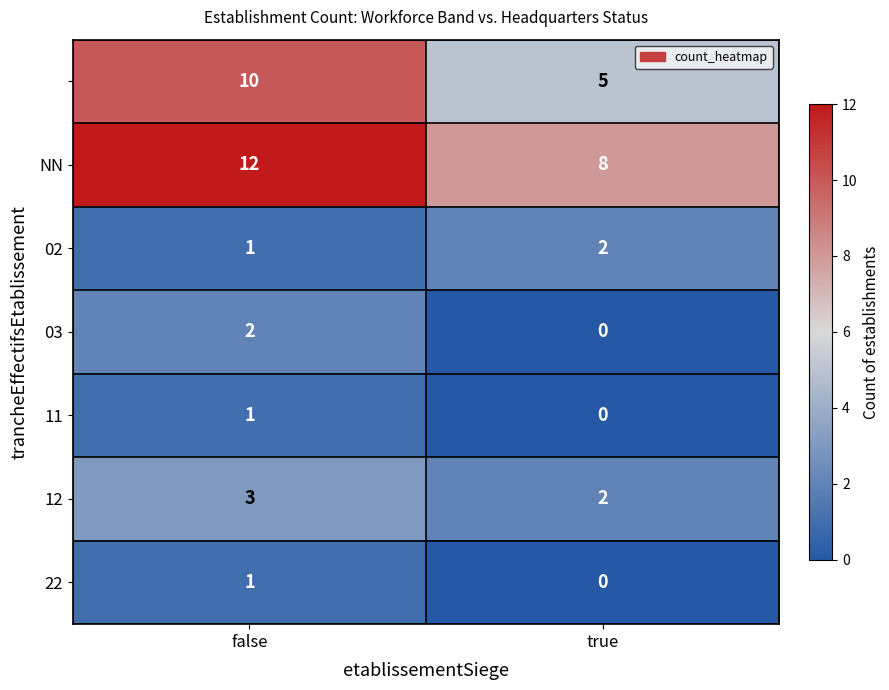

What is the total value across all series at true?

17